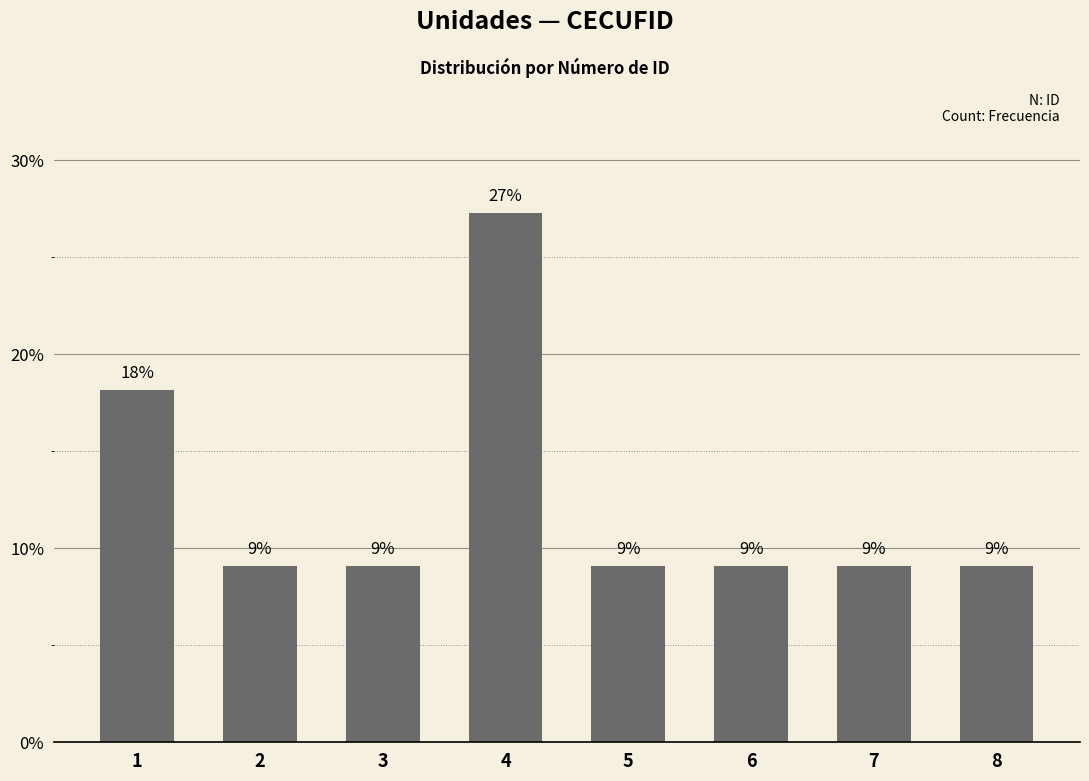

Does the chart contain stacked bars?

No